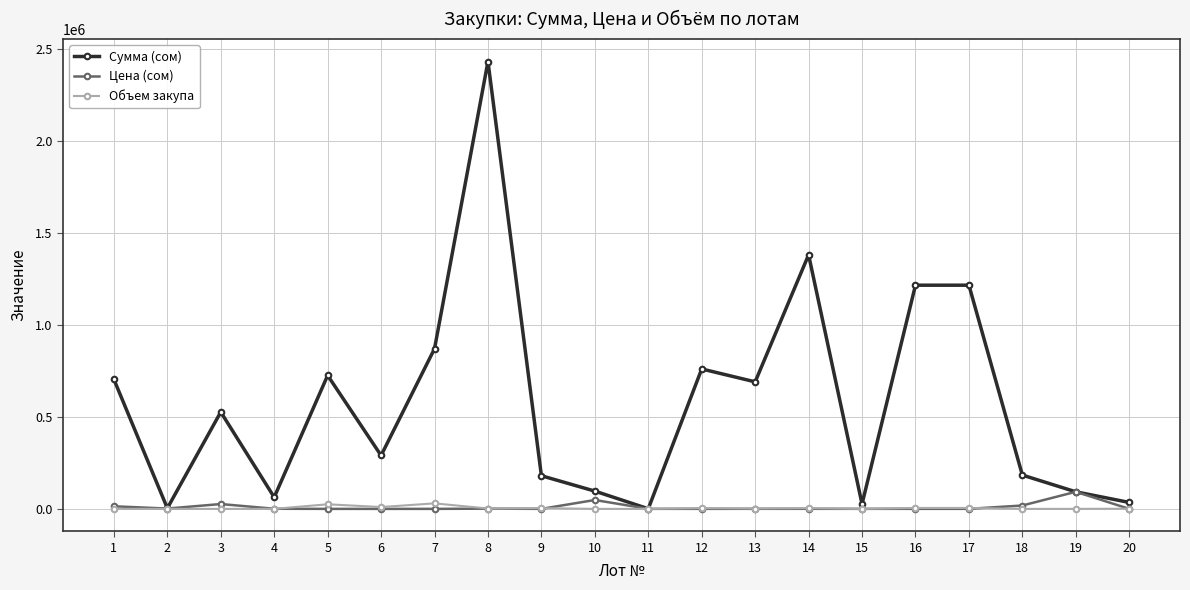

What is the difference between the second highest and second lowest values in the Объем закупа series?

24998